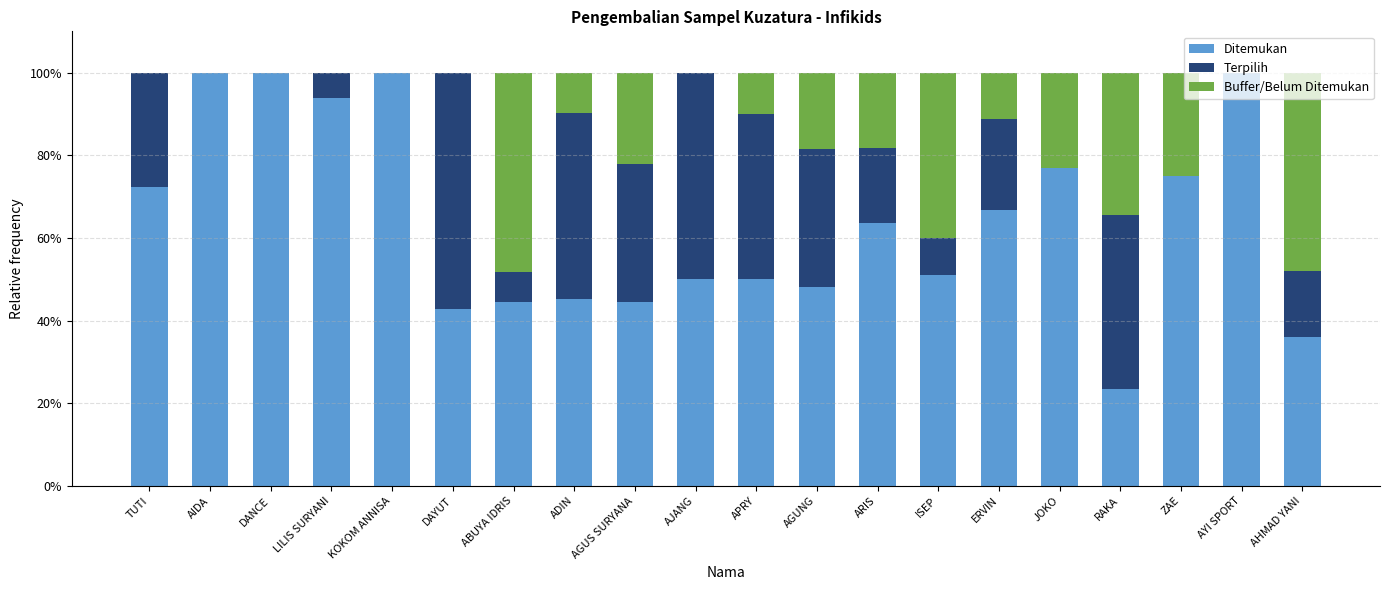

What is the total value across all series at APRY?

100.0